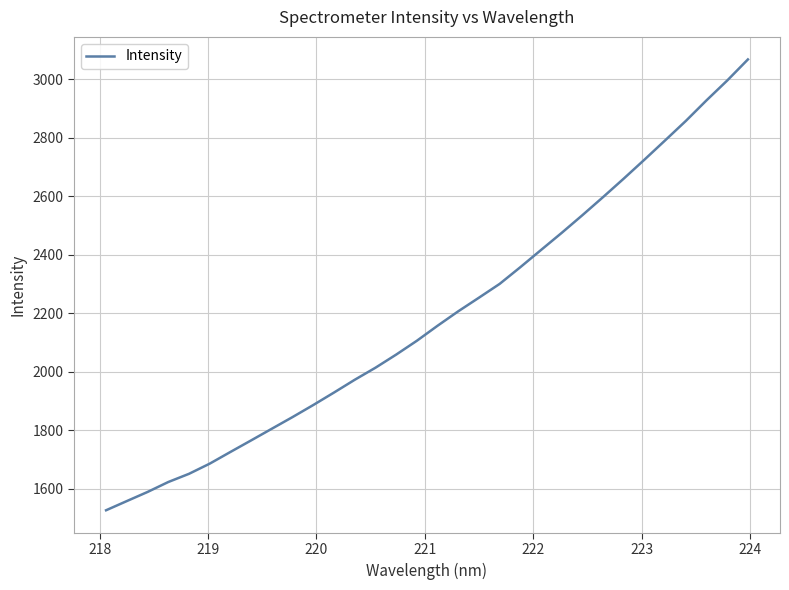

What is the maximum value shown in the chart?

3067.1